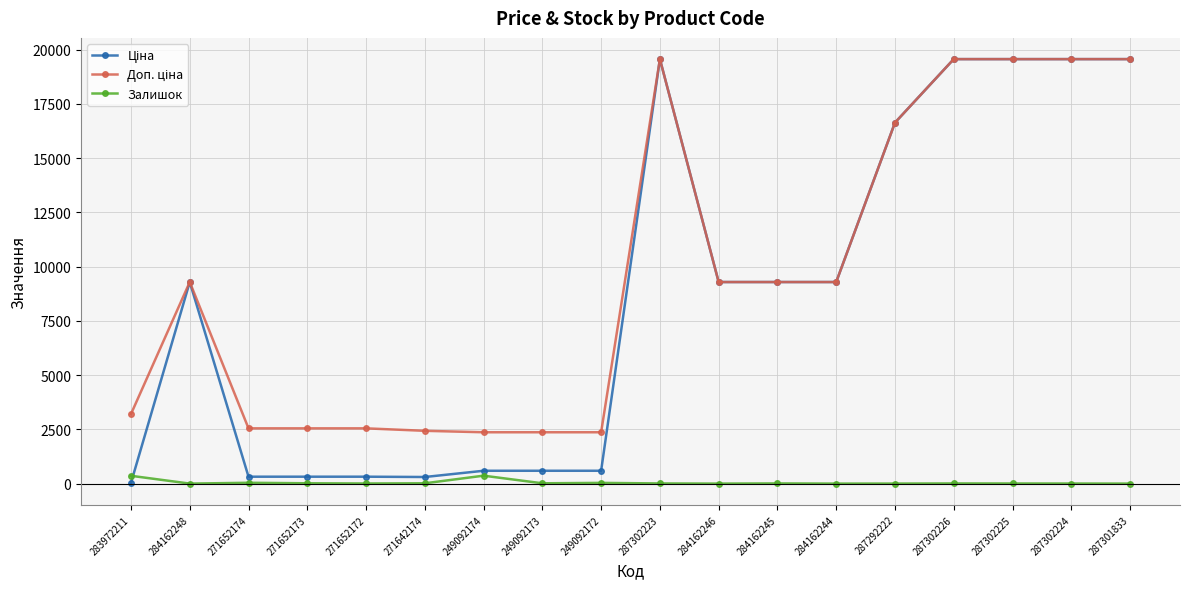

Count the number of categories in the chart.

18